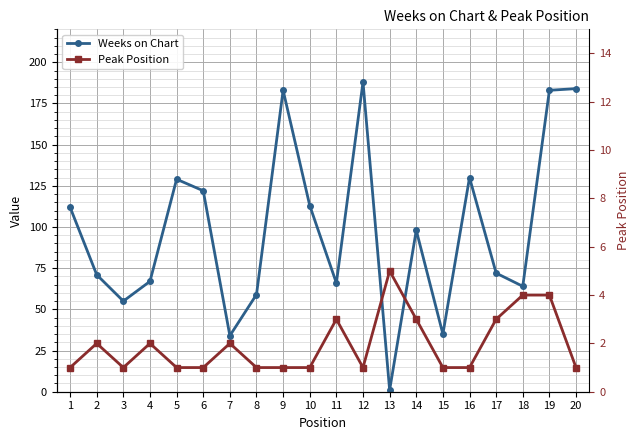

True or false: Weeks on Chart has a value of 153 at 10.

False